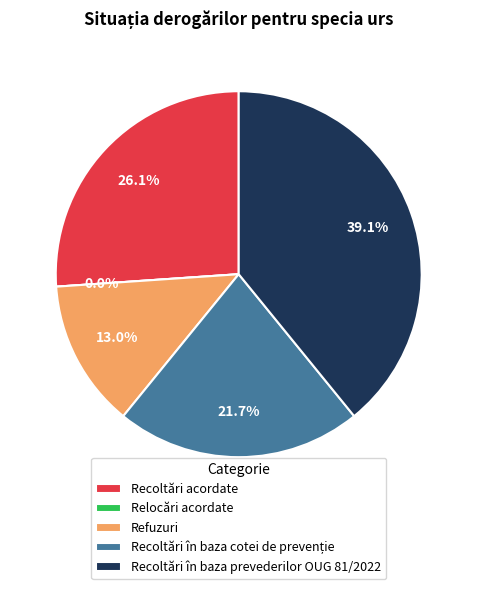

To the nearest percent, what percentage of the pie is Recoltări în baza cotei de prevenție?

22%